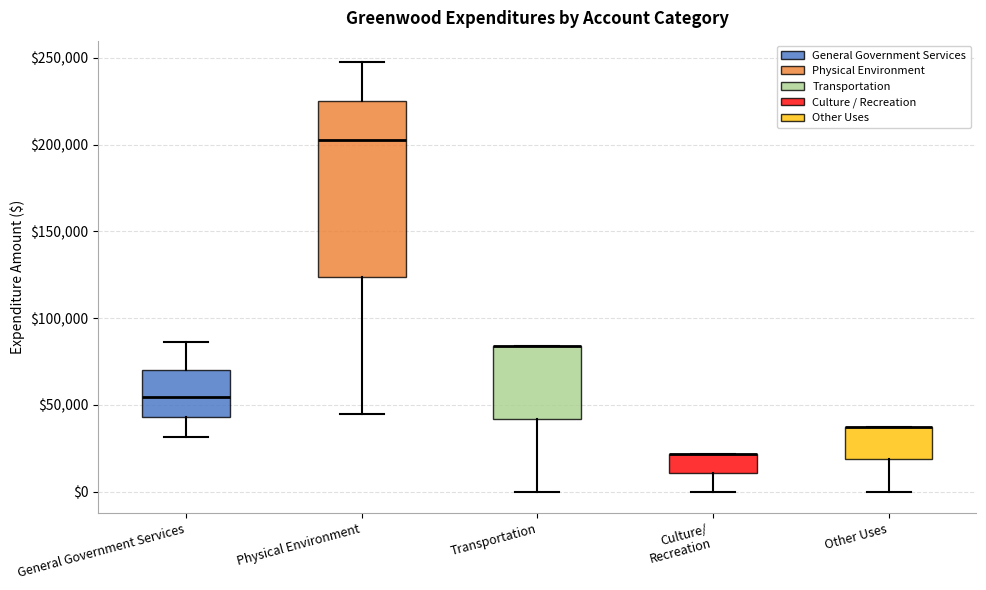

Reading left to right, read every box against the y-axis: the position of its median line, the range the box covers, and the ends of its whiskers. The values are not printed on the chart, so give them approximately, as read against the axis.

General Government Services: median 55000, box 45000 to 70000, whiskers 30000 to 85000
Physical Environment: median 205000, box 125000 to 225000, whiskers 45000 to 245000
Transportation: median 85000 (drawn on the box's upper edge), box 40000 to 85000, whiskers 0 to 85000
Culture/ Recreation: median 20000 (drawn on the box's upper edge), box 10000 to 20000, whiskers 0 to 20000
Other Uses: median 40000 (drawn on the box's upper edge), box 20000 to 40000, whiskers 0 to 40000